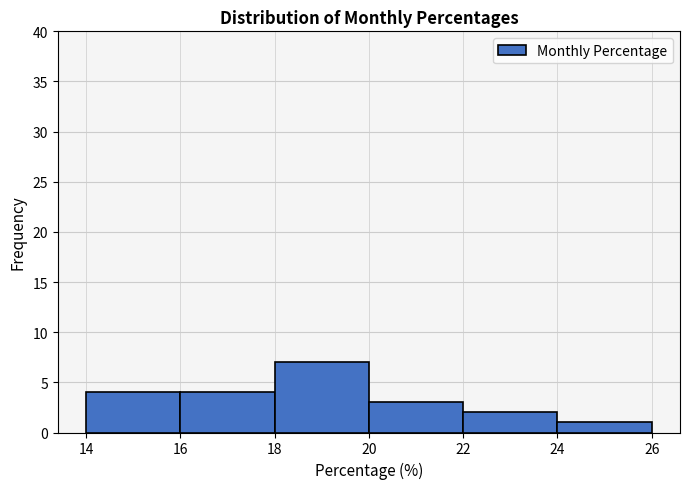

What is the height of the bar covering 16 to 18 on the x-axis? The values are not printed on the chart, so give them approximately, as read against the axis.

4